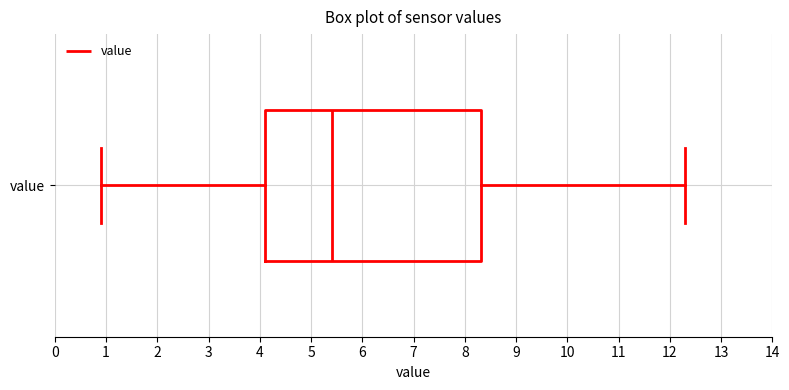

Read this box plot against the x-axis: the position of the median line, the range covered by the box, and the ends of both whiskers. The values are not printed on the chart, so give them approximately, as read against the axis.

median 5.4, box 4.1 to 8.3, whiskers 0.9 to 12.3